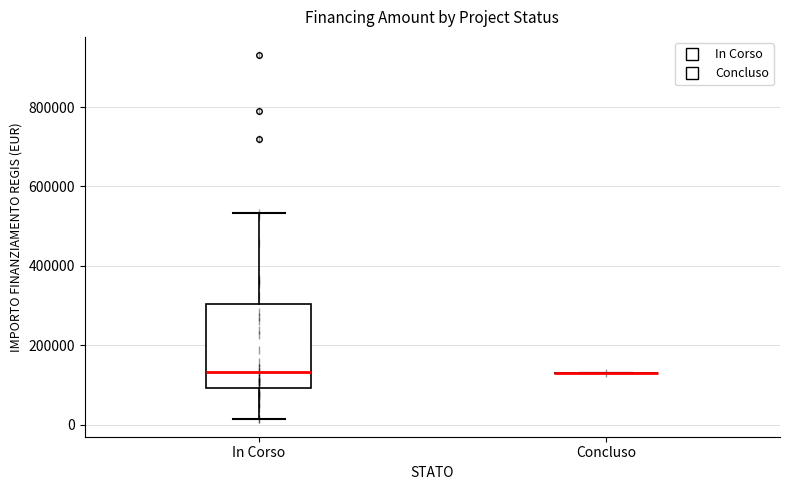

Comparing the boxes themselves (not the whiskers), which one is the tallest?

In Corso